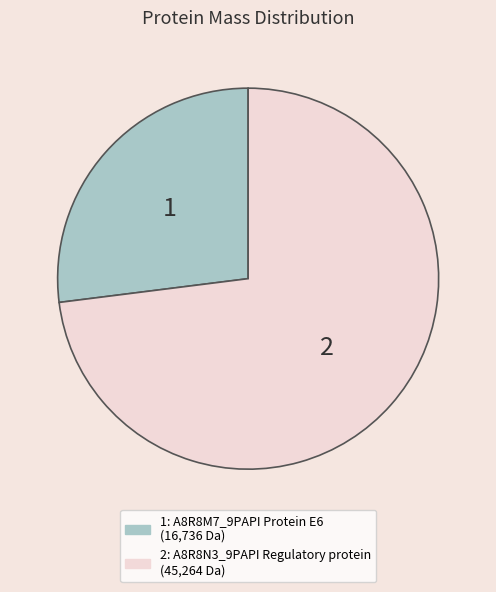

Is there any slice that represents more than half of the pie?

Yes